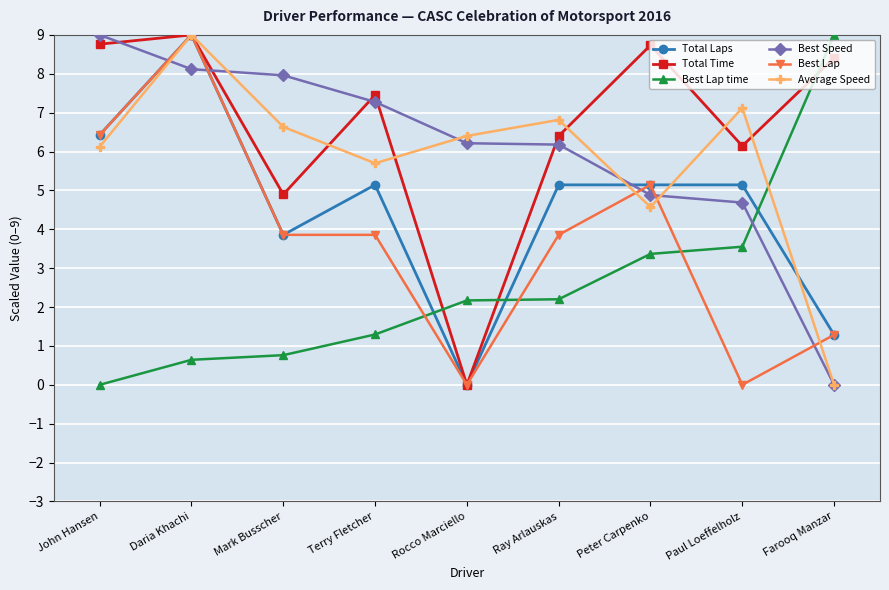

What is the difference between the Best Lap time values at Ray Arlauskas and Farooq Manzar?

6.8